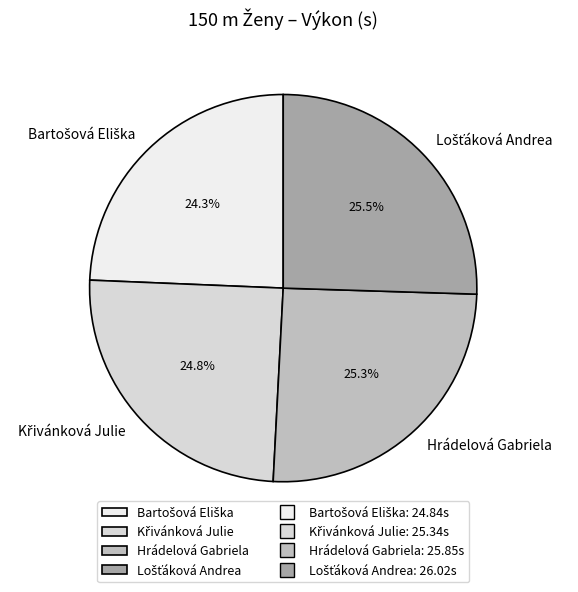

How much of the chart is everything except Hrádelová Gabriela?

74.7%